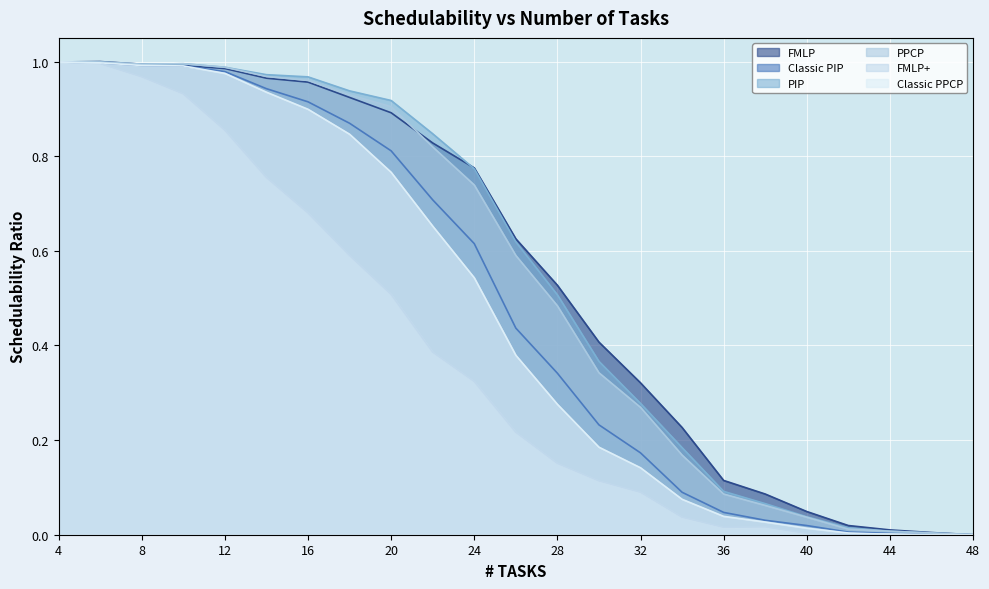

Is the value of PPCP at 4 greater than the value of FMLP at 46?

Yes